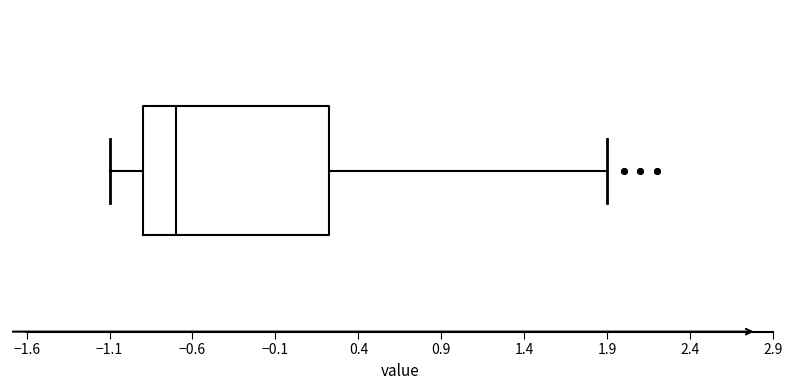

Where does the median line of the box sit on the x-axis? The values are not printed on the chart, so give them approximately, as read against the axis.

-0.70